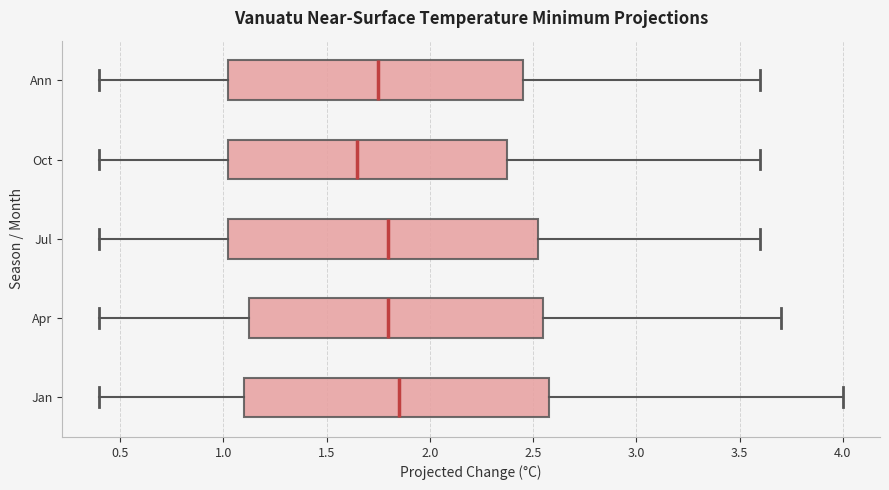

Reading bottom to top, transcribe this box plot: for each box, give where its median line is, the range the box spans, and where its two whiskers end, as read against the x-axis. The values are not printed on the chart, so give them approximately, as read against the axis.

Jan: median 1.85, box 1.10 to 2.60, whiskers 0.40 to 4.00
Apr: median 1.80, box 1.15 to 2.55, whiskers 0.40 to 3.70
Jul: median 1.80, box 1.05 to 2.55, whiskers 0.40 to 3.60
Oct: median 1.65, box 1.05 to 2.40, whiskers 0.40 to 3.60
Ann: median 1.75, box 1.05 to 2.45, whiskers 0.40 to 3.60